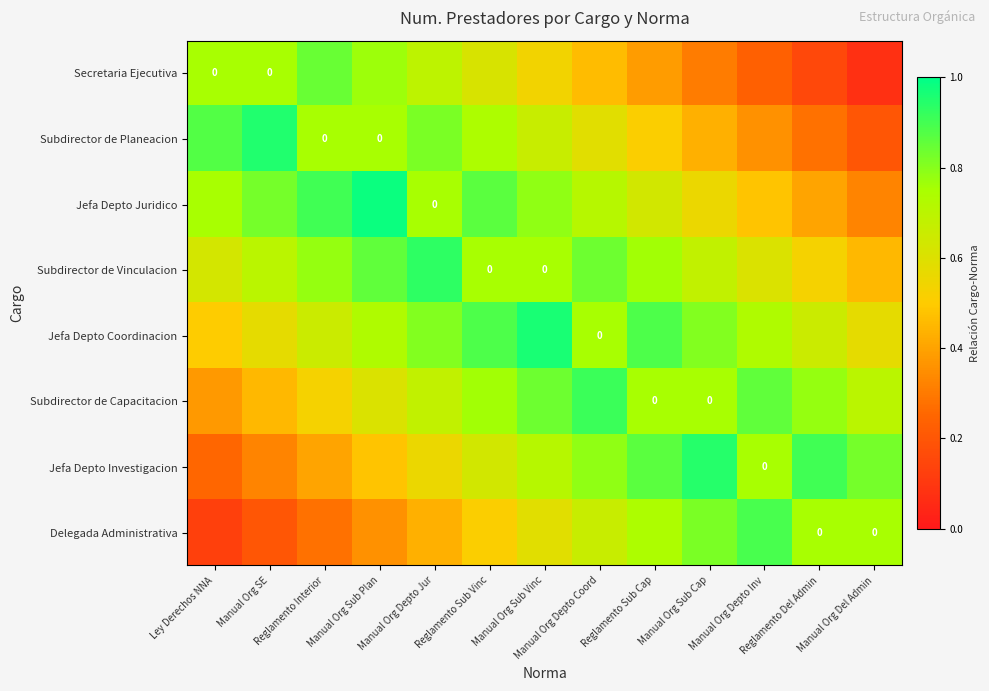

The value of Subdirector de Vinculacion at Manual Org Depto Coord is 0.8. True or false?

True